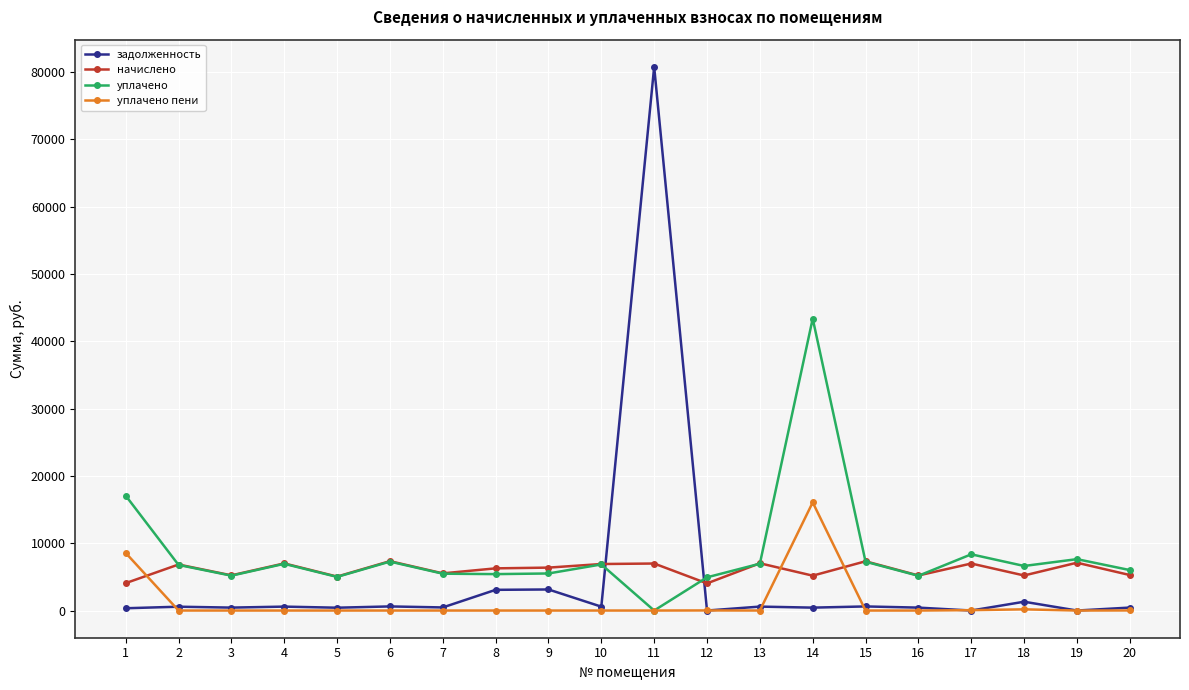

The value of уплачено at 11 is 0.0. True or false?

True